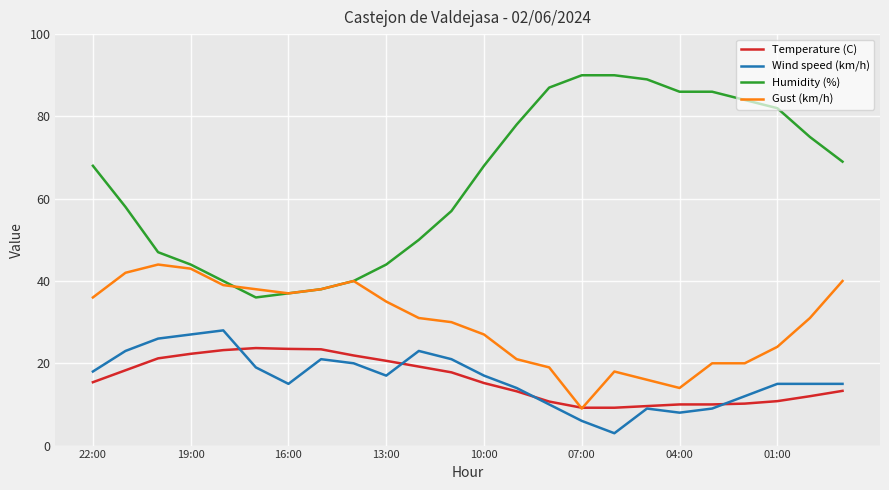

What is the sum of all Wind speed (km/h) values?

391.0